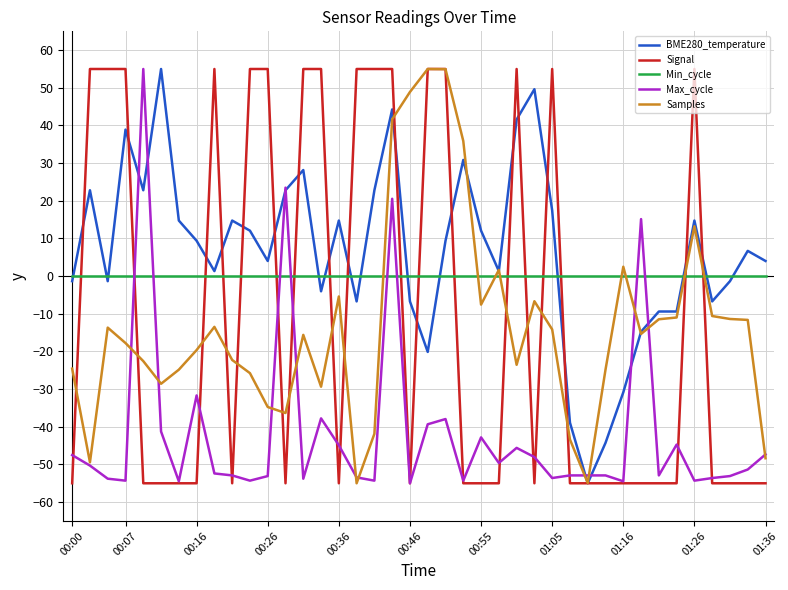

Which series has the largest total across all categories?

BME280_temperature